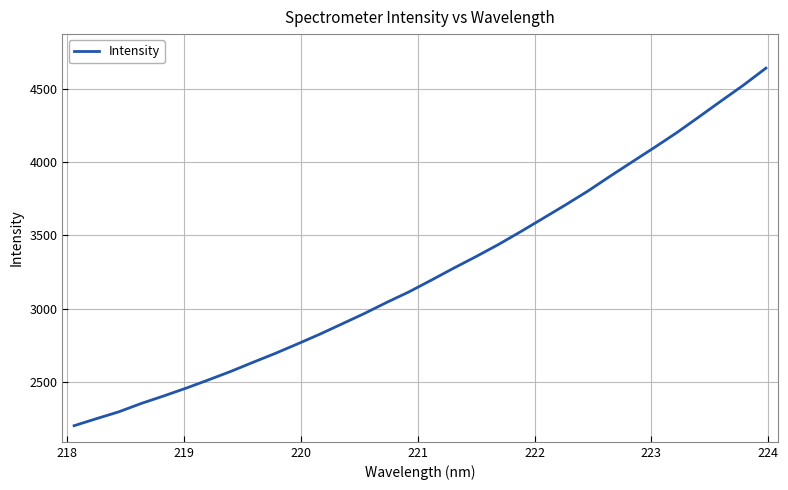

What is the difference between the maximum and minimum values?

2439.8